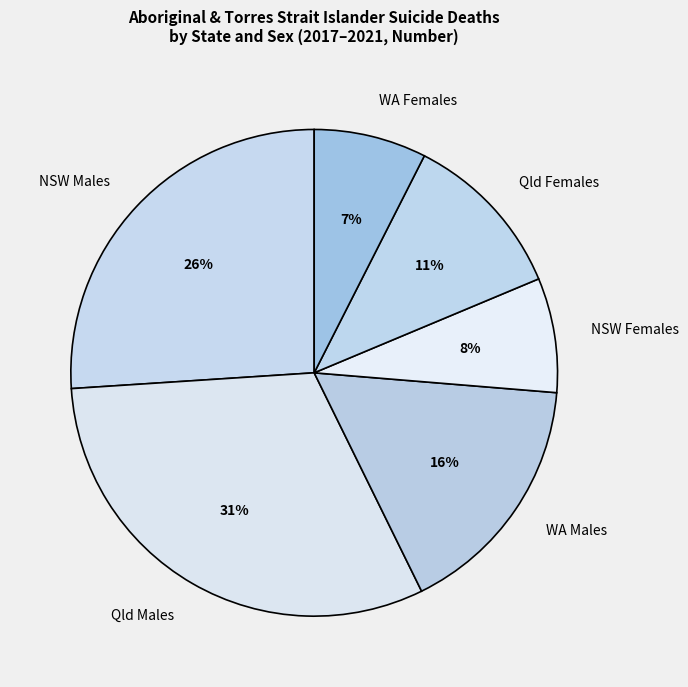

Which category has the biggest portion of the pie?

Qld Males